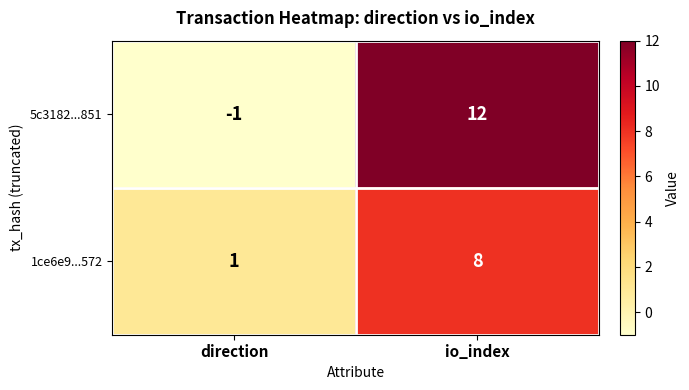

Is the value of 5c3182...851 at io_index greater than the value of 1ce6e9...572 at direction?

Yes